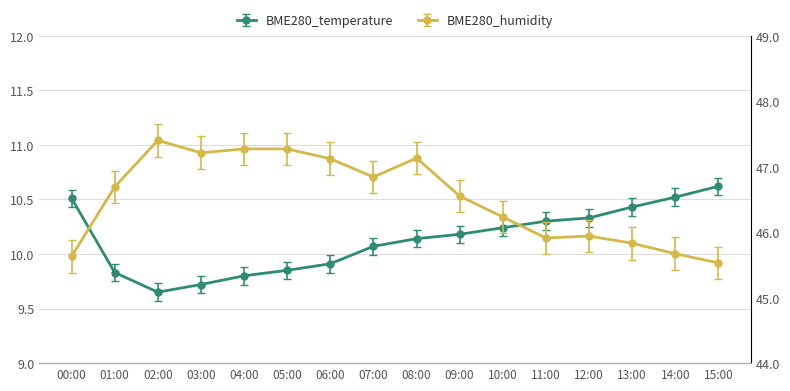

Where is the first local maximum for BME280_humidity?

02:00